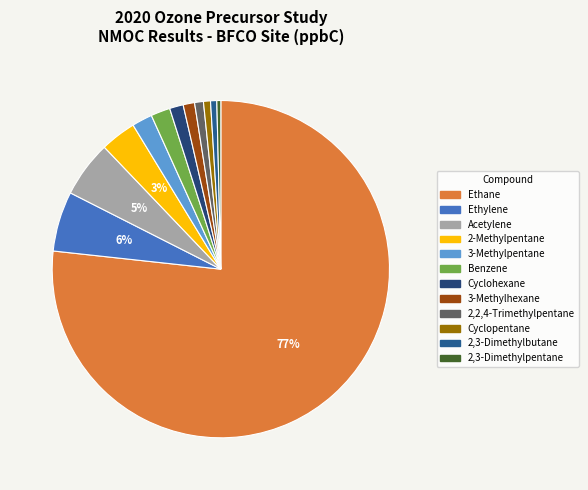

Do 2,2,4-Trimethylpentane and 3-Methylpentane together represent more than half of the pie?

No